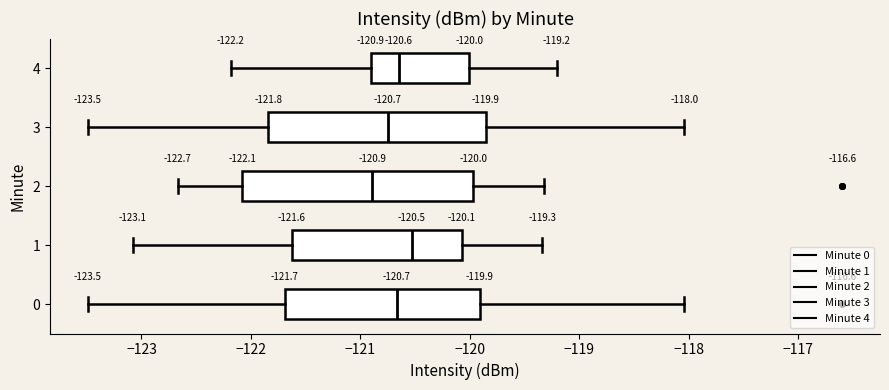

Which box has the furthest to the left median line?

2